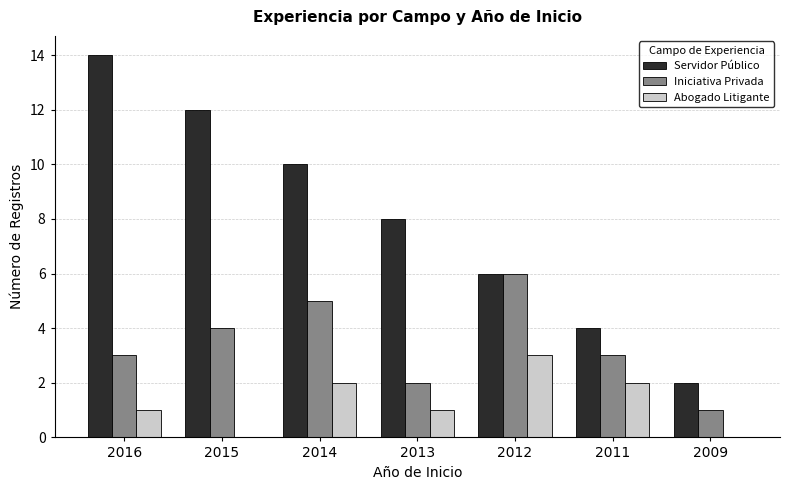

What are all the series names shown in the legend?

Servidor Público, Iniciativa Privada, Abogado Litigante